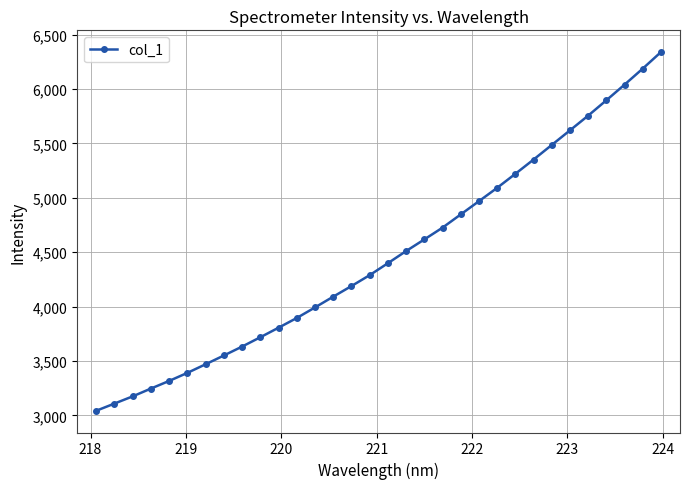

How many values exceed 4398?

16